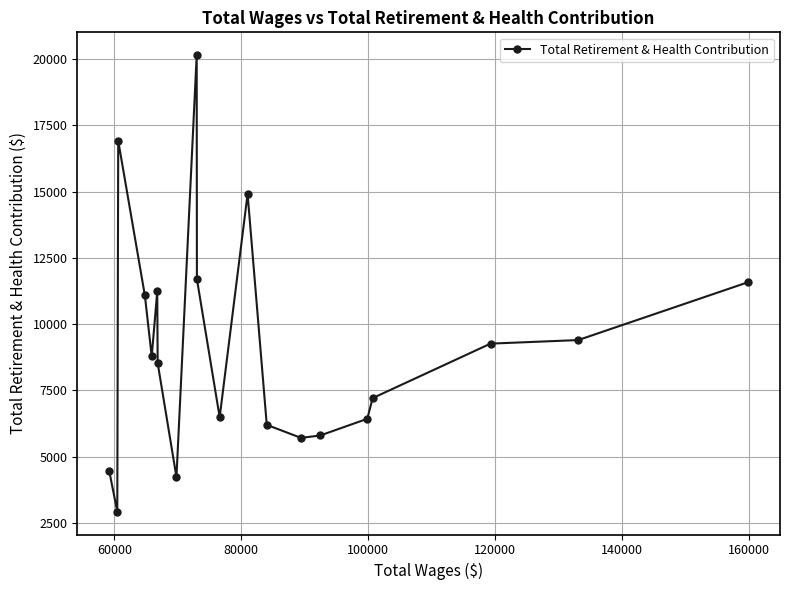

What is the minimum value shown in the chart?

2921